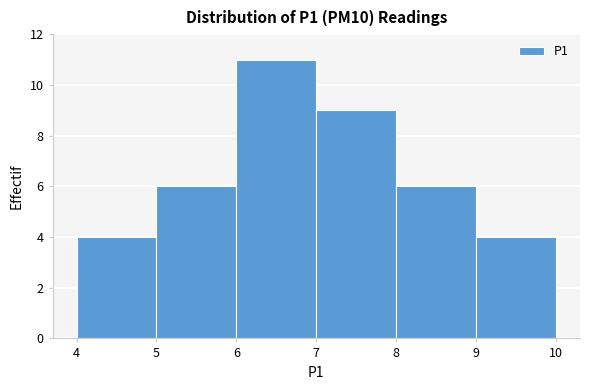

Over which range of the x-axis is the bar tallest?

6 to 7